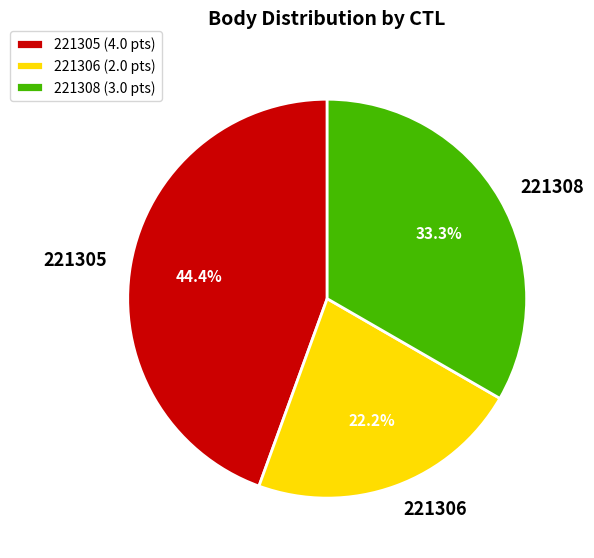

To the nearest percent, what percentage of the pie is 221308?

33%